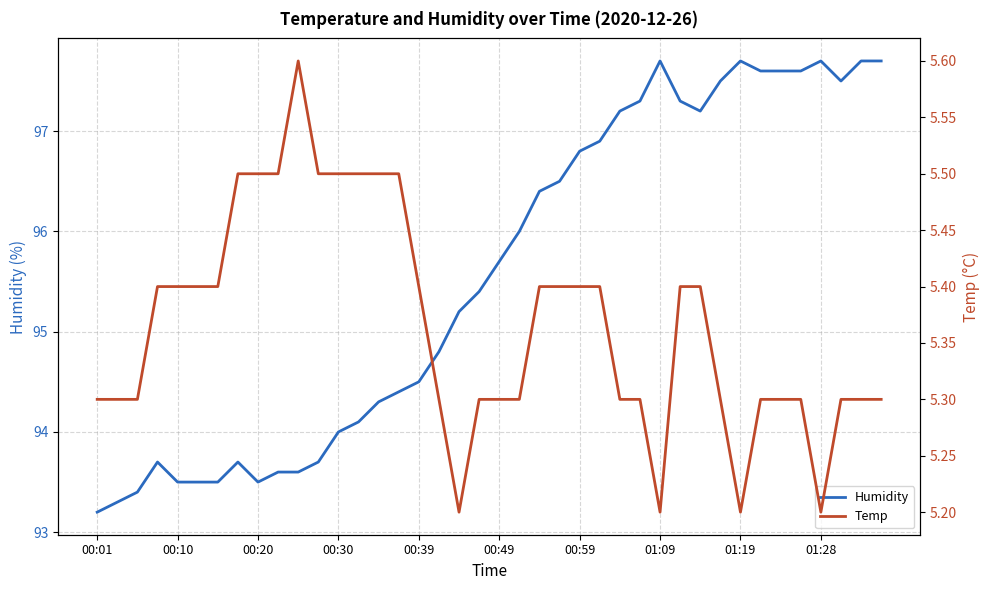

What are all the series names shown in the legend?

Humidity, Temp